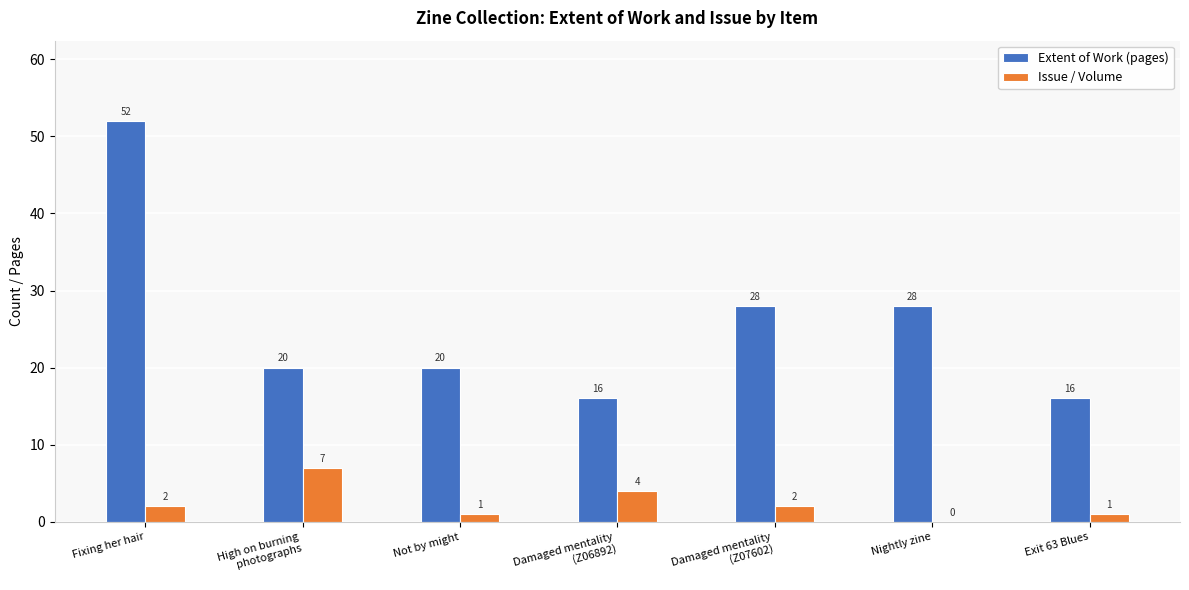

Which category has the highest value in the Extent of Work (pages) series?

Fixing her hair